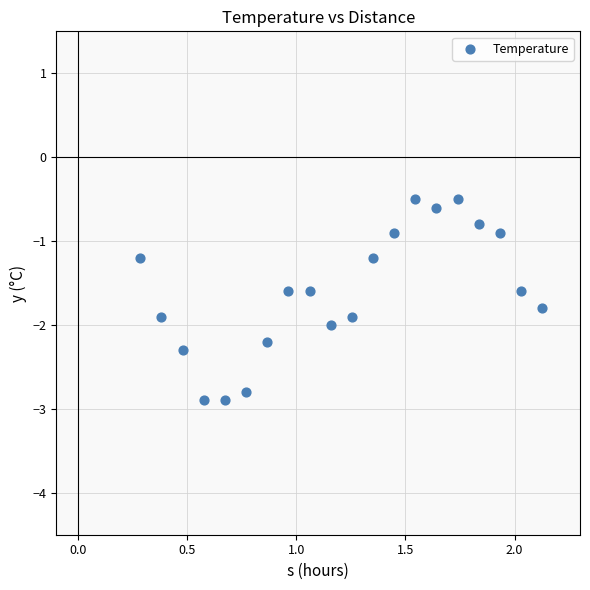

What is the range of X values (max minus min)?

1.8